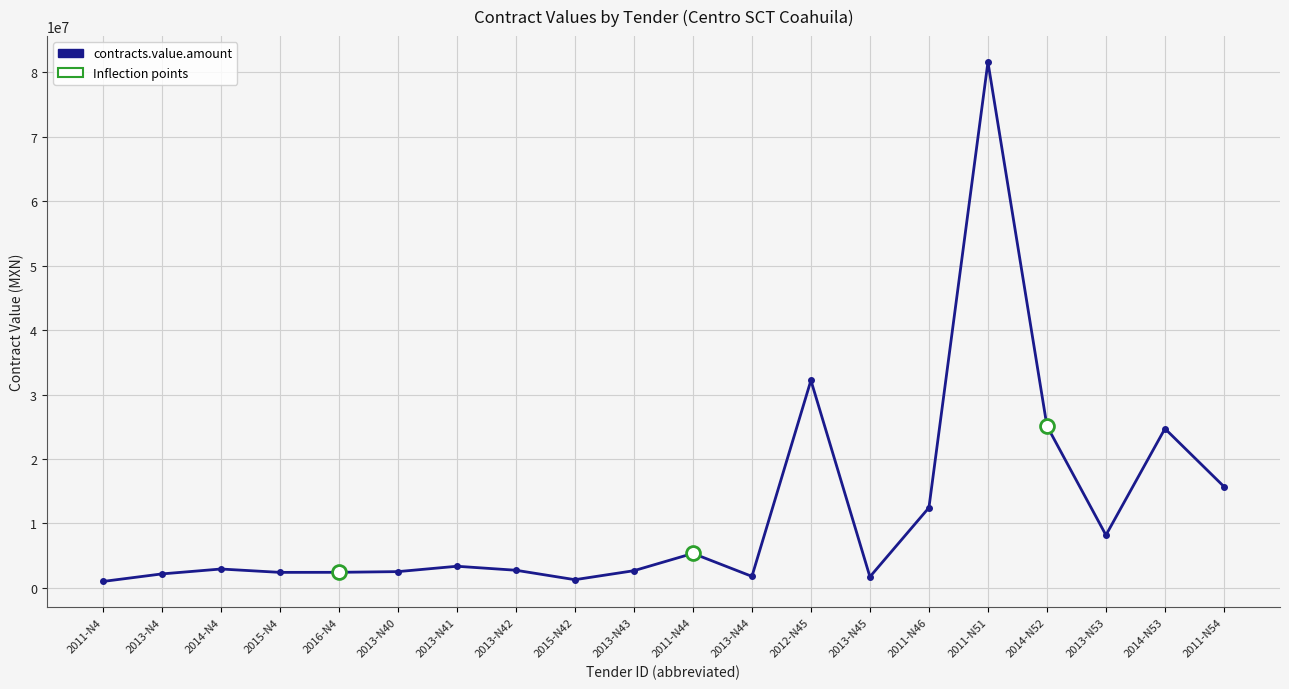

What is the label of the 2nd point from the right?

2014-N53